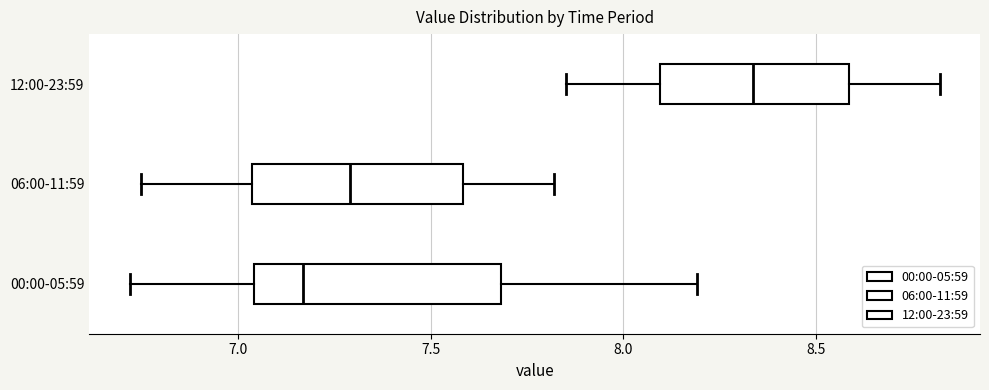

Reading bottom to top, read every box against the x-axis: the position of its median line, the range the box covers, and the ends of its whiskers. The values are not printed on the chart, so give them approximately, as read against the axis.

00:00-05:59: median 7.15, box 7.05 to 7.70, whiskers 6.70 to 8.20
06:00-11:59: median 7.30, box 7.05 to 7.60, whiskers 6.75 to 7.80
12:00-23:59: median 8.35, box 8.10 to 8.60, whiskers 7.85 to 8.80